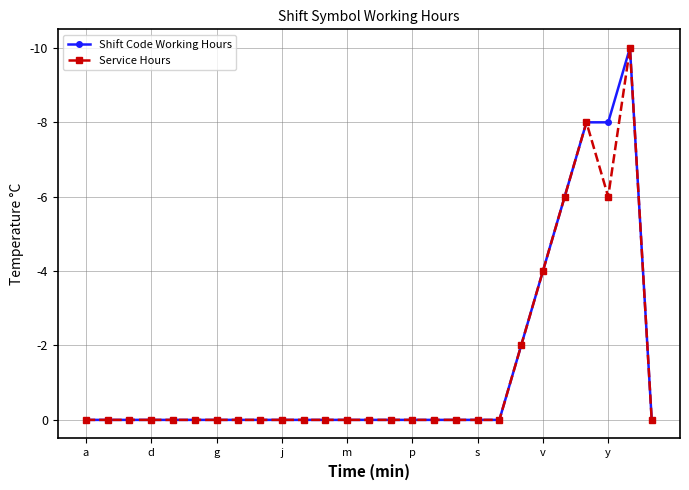

What are all the series names shown in the legend?

Shift Code Working Hours, Service Hours